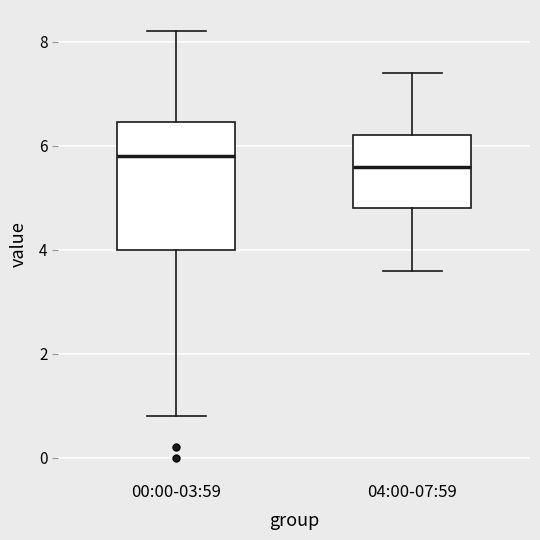

Reading left to right, transcribe this box plot: for each box, give where its median line is, the range the box spans, and where its two whiskers end, as read against the y-axis. The values are not printed on the chart, so give them approximately, as read against the axis.

00:00-03:59: median 5.8, box 4.0 to 6.4, whiskers 0.8 to 8.2
04:00-07:59: median 5.6, box 4.8 to 6.2, whiskers 3.6 to 7.4